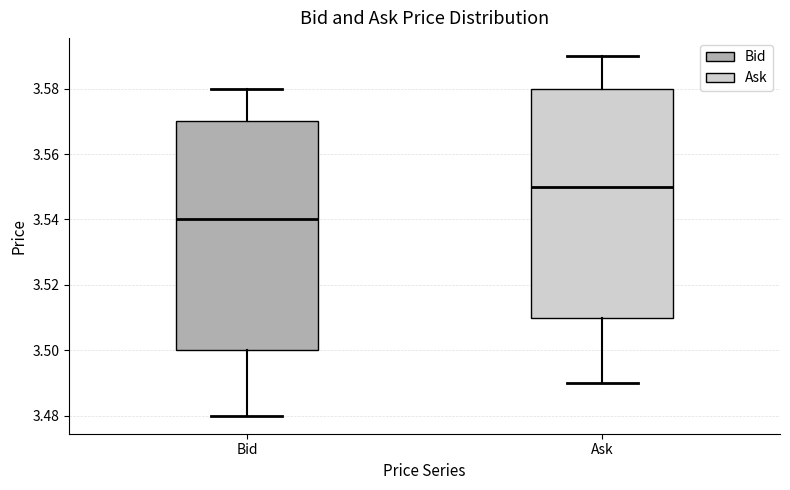

Where does the lower whisker of the box for Ask end on the y-axis? The values are not printed on the chart, so give them approximately, as read against the axis.

3.49